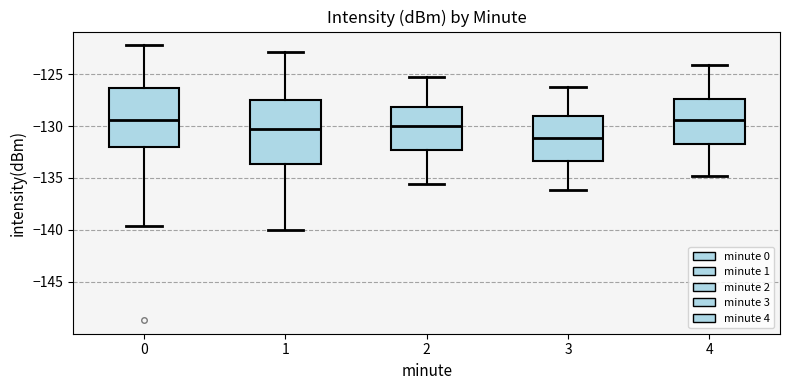

Reading left to right, transcribe this box plot: for each box, give where its median line is, the range the box spans, and where its two whiskers end, as read against the y-axis. The values are not printed on the chart, so give them approximately, as read against the axis.

0: median -129.5, box -132.0 to -126.5, whiskers -139.5 to -122.0
1: median -130.0, box -133.5 to -127.5, whiskers -140.0 to -123.0
2: median -130.0, box -132.5 to -128.0, whiskers -135.5 to -125.5
3: median -131.0, box -133.5 to -129.0, whiskers -136.0 to -126.0
4: median -129.5, box -132.0 to -127.5, whiskers -135.0 to -124.0